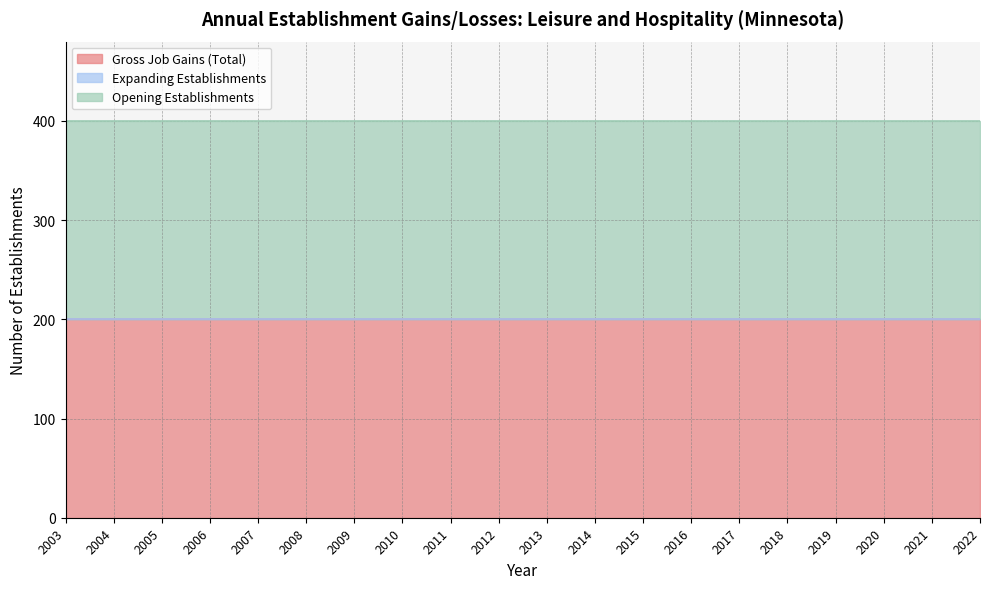

True or false: Expanding Establishments and Gross Job Gains (Total) intersect in this chart.

False